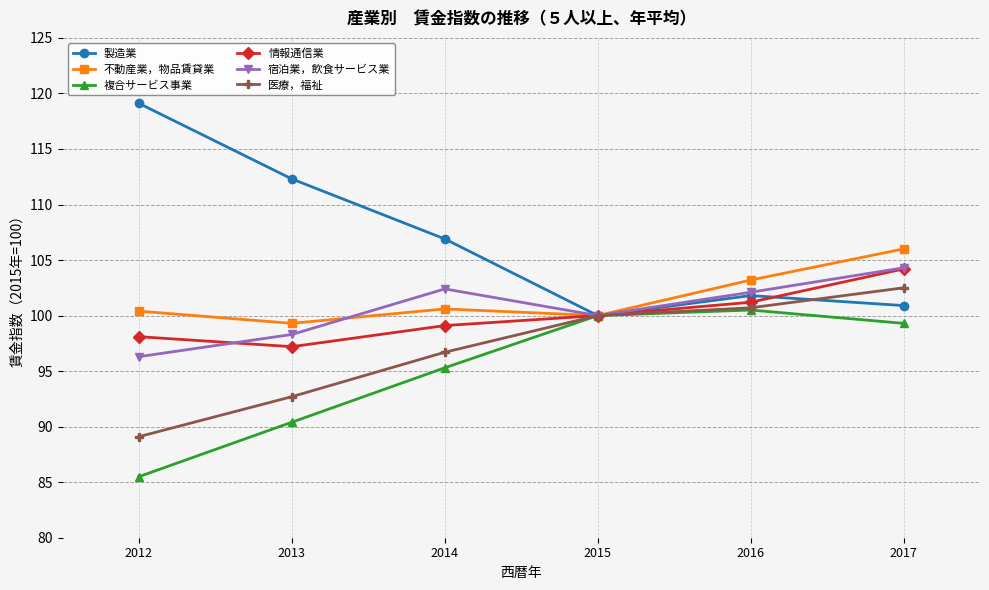

The 不動産業，物品賃貸業 series shows 100.4 at 2012. True or false?

True